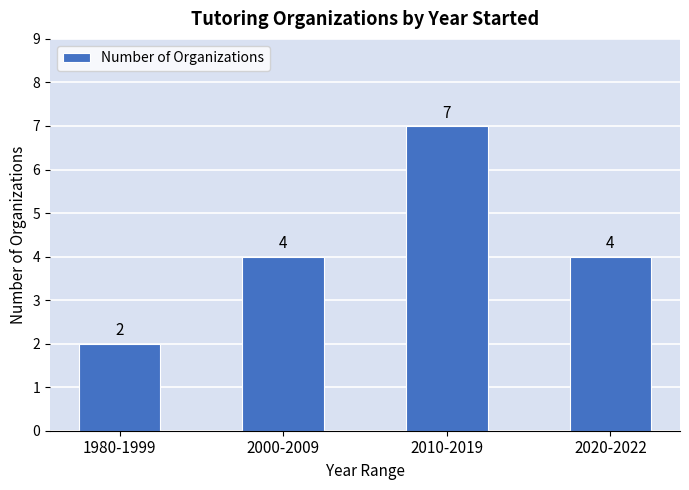

Is it true that the value at 2010-2019 is 4?

False